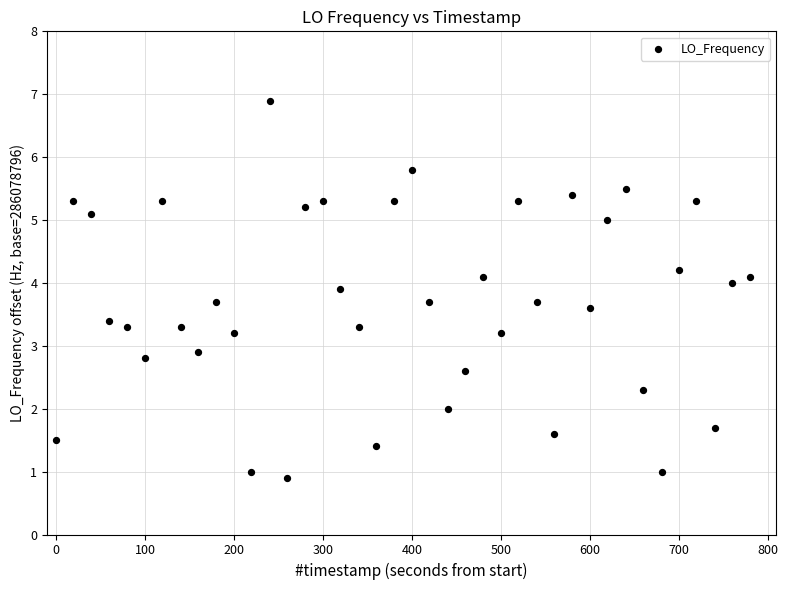

What Y value in the scatter plot is closest to 3?

2.9